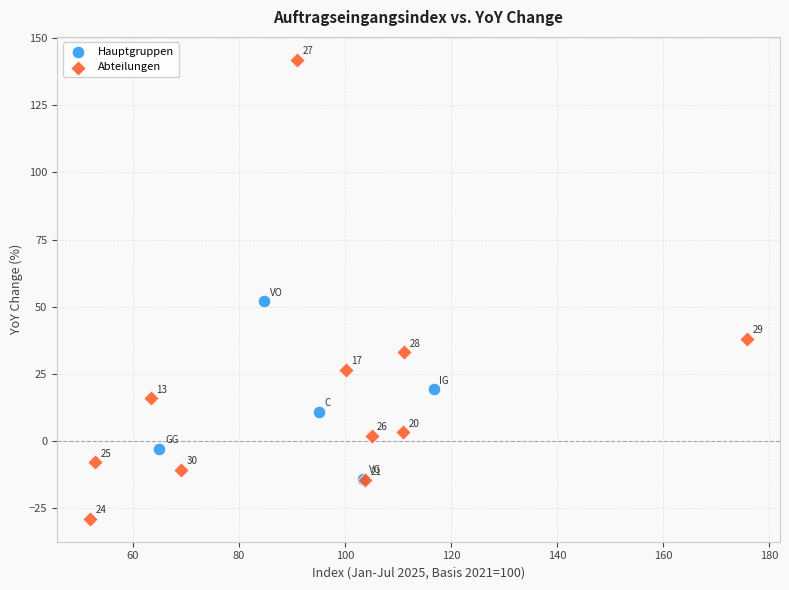

Which series reaches the maximum Y coordinate?

Abteilungen